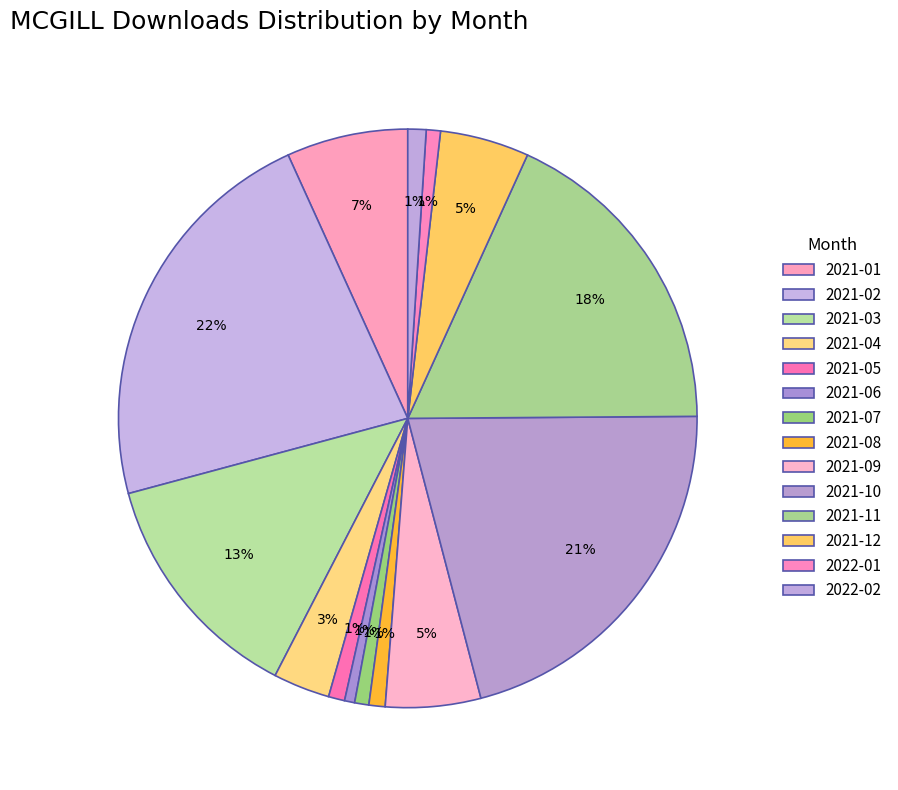

Rank the categories by value from highest to lowest.

2021-02, 2021-10, 2021-11, 2021-03, 2021-01, 2021-09, 2021-12, 2021-04, 2022-02, 2021-05, 2021-08, 2021-07, 2022-01, 2021-06